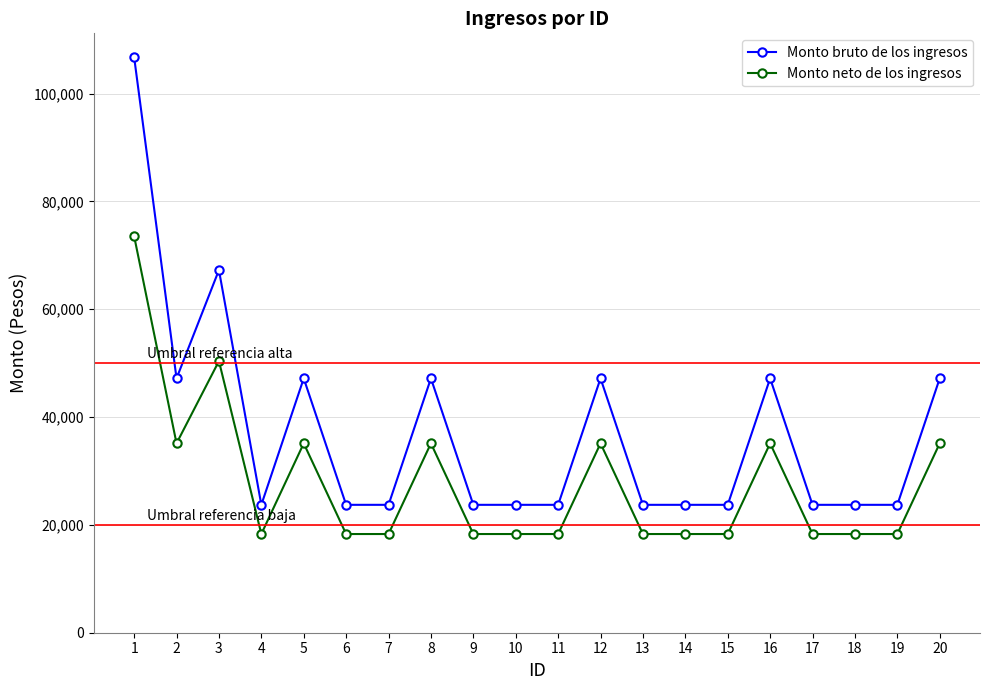

True or false: Monto bruto de los ingresos and Monto neto de los ingresos intersect in this chart.

False